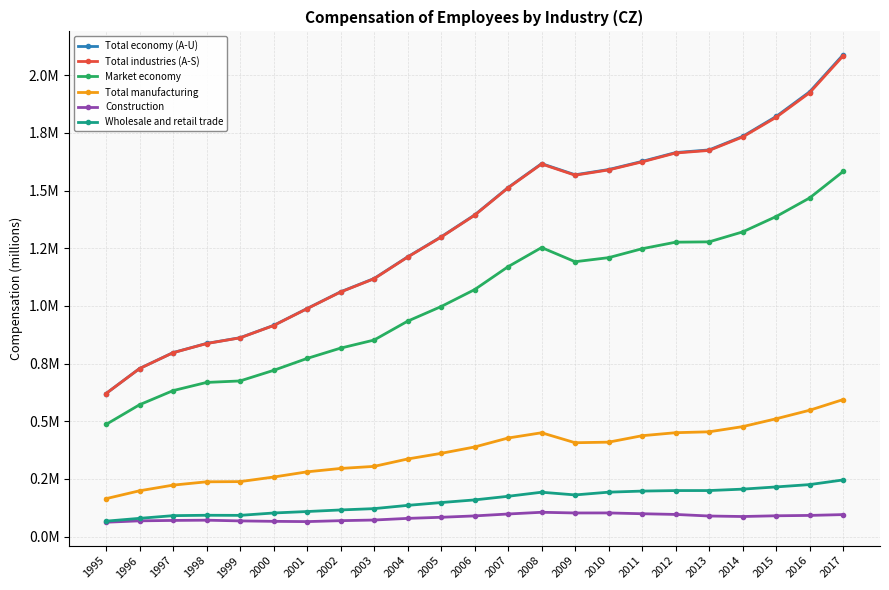

At how many categories does at least one series exceed 1914977?

2